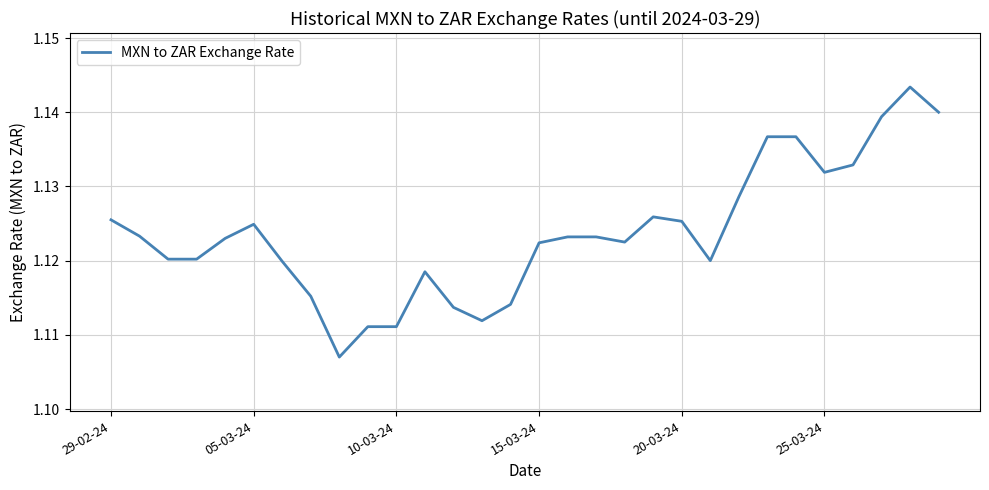

Count the number of categories in the chart.

30